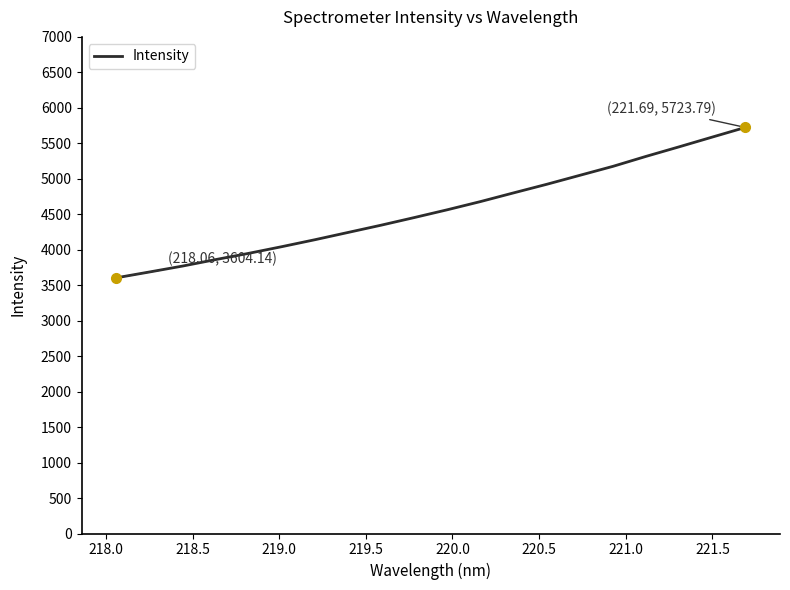

What is the maximum value shown in the chart?

5723.8